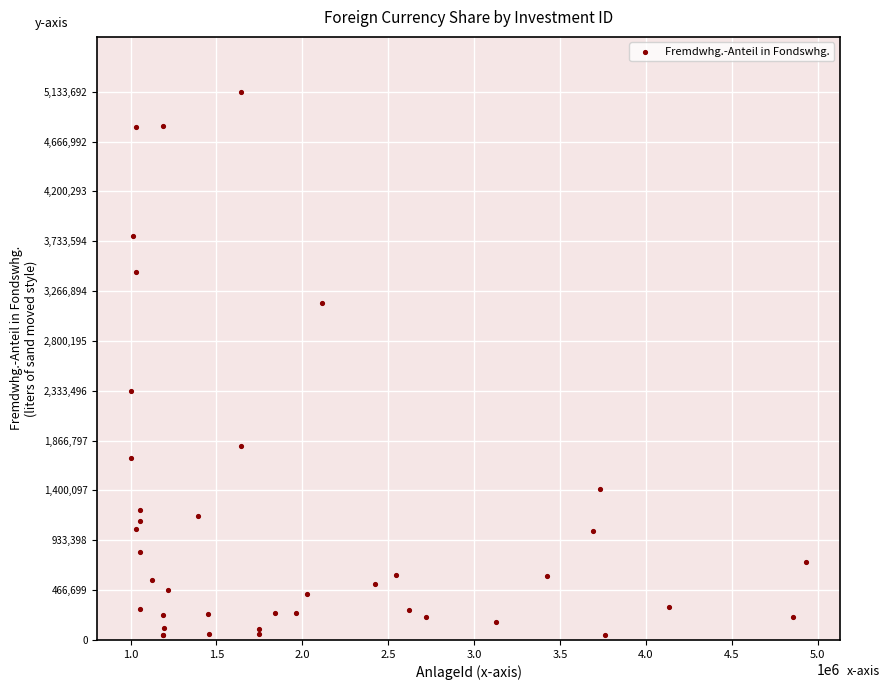

What Y value in the scatter plot is closest to 2589812?

2326842.8